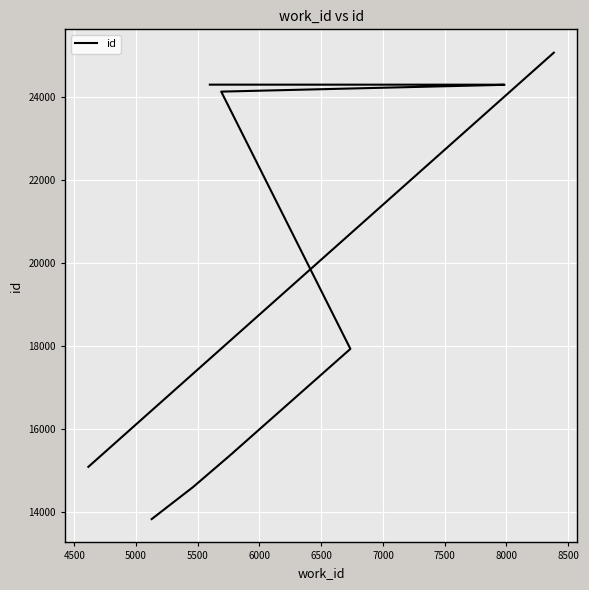

Which has a higher value, 5000 or 5500?

5500